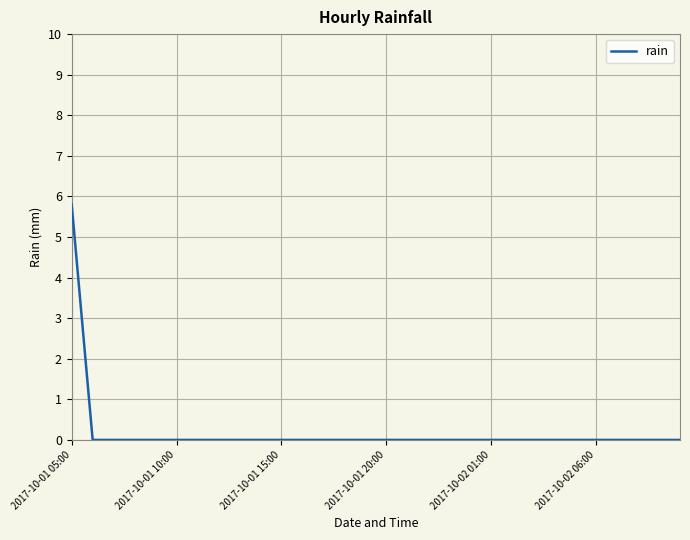

What is the maximum value shown in the chart?

5.8